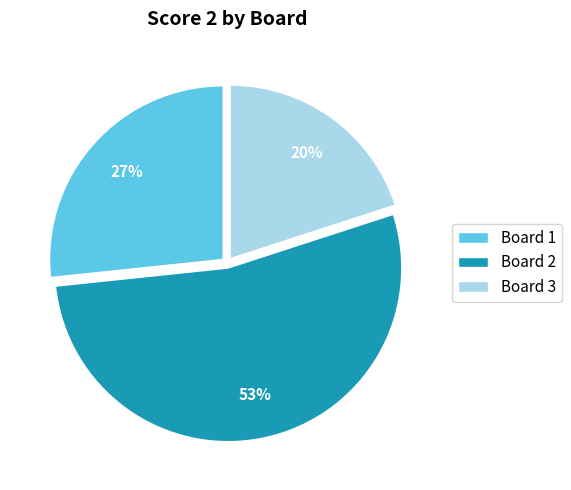

Is it true that Board 2 is 53% of the pie?

True